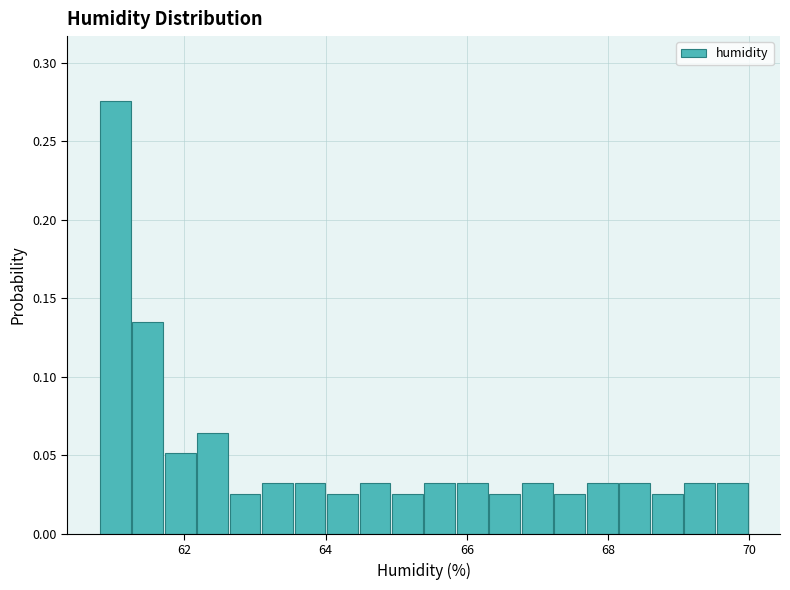

Around what value on the x-axis is the tallest bar? Give the approximate position of its centre, as read against the axis.

61.0